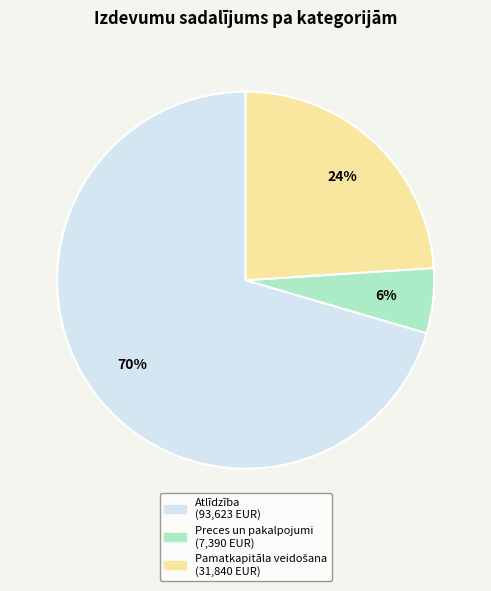

To the nearest percent, what is the average slice percentage?

33%